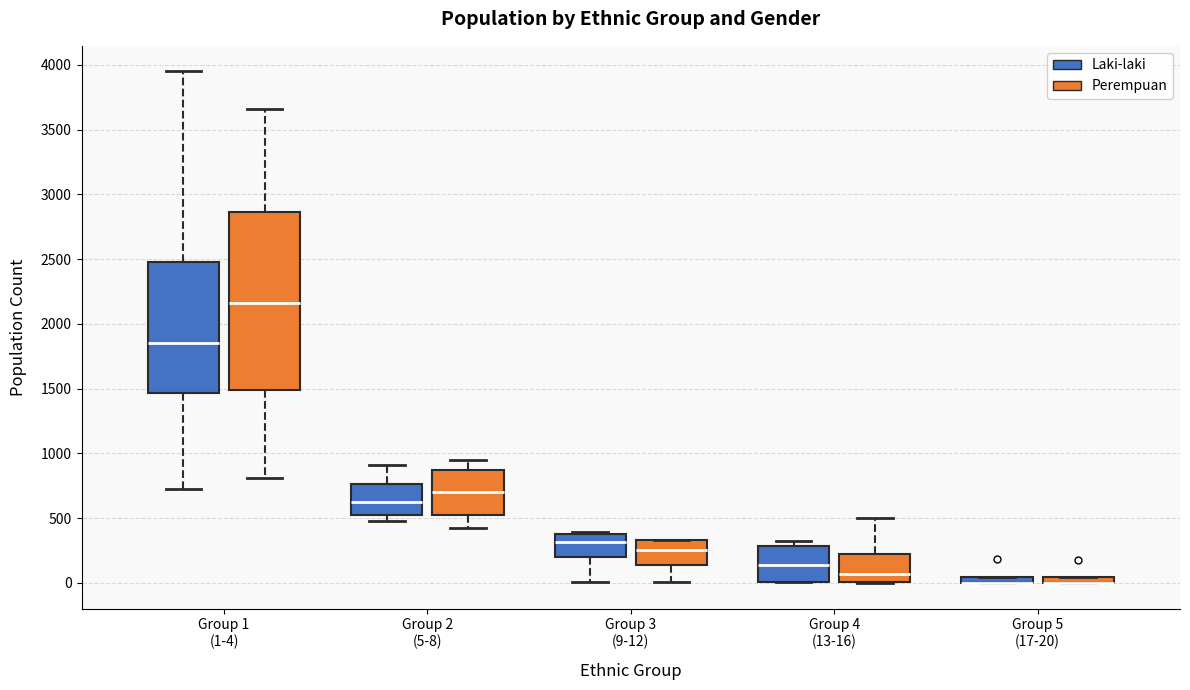

Where does the upper whisker of the box for Group 4 (13-16) (Perempuan) end on the y-axis? The values are not printed on the chart, so give them approximately, as read against the axis.

500